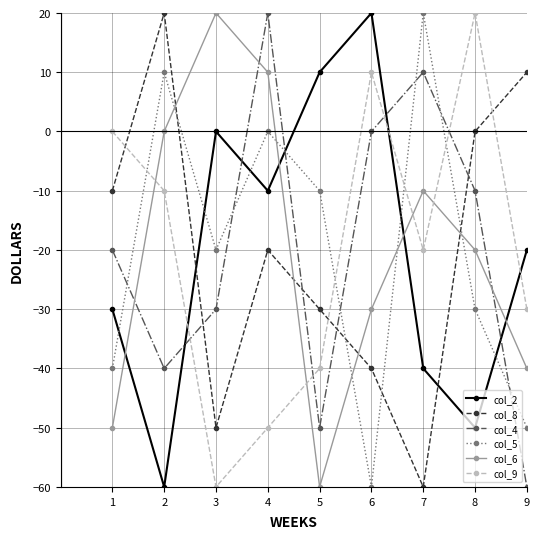

Which category has the highest value in the col_9 series?

8